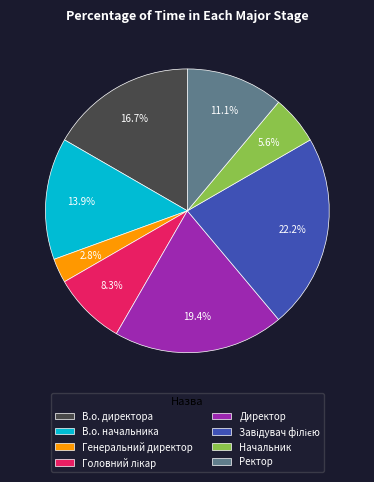

What is the smallest slice in the pie chart?

Генеральний директор